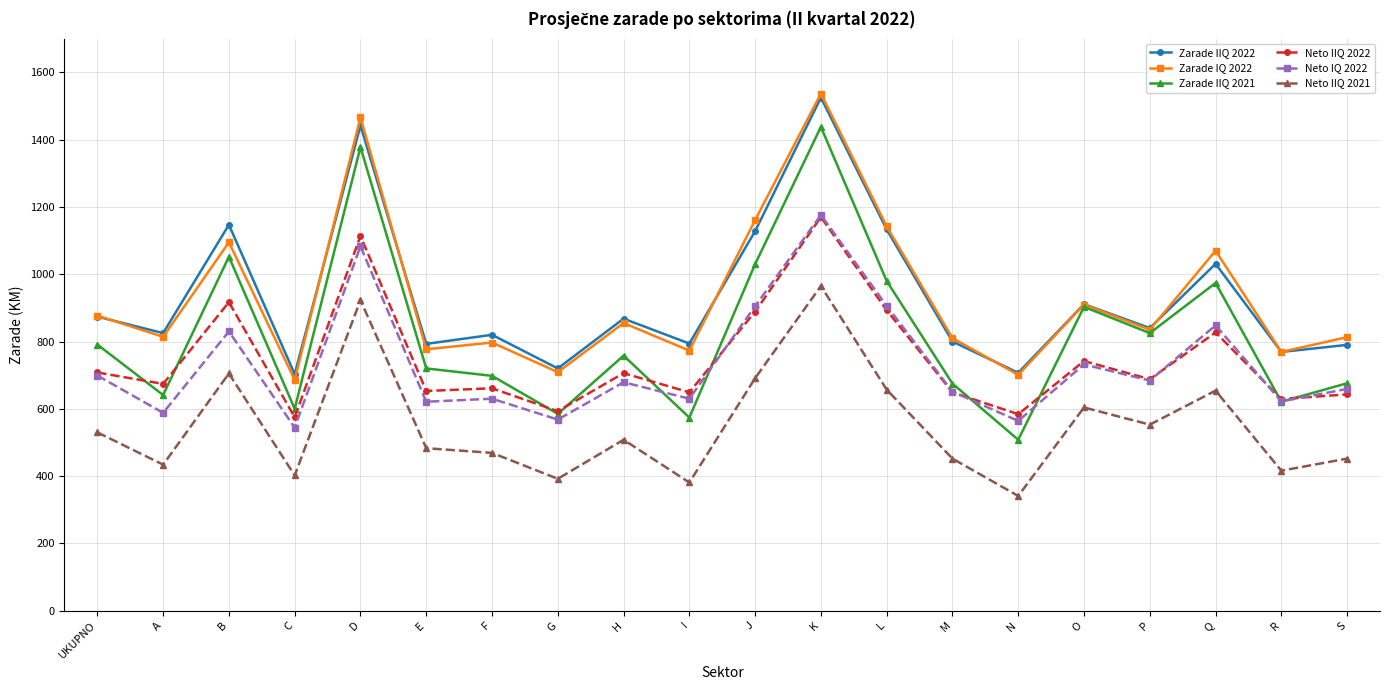

True or false: Neto IQ 2022 has a value of 1143 at Q.

False